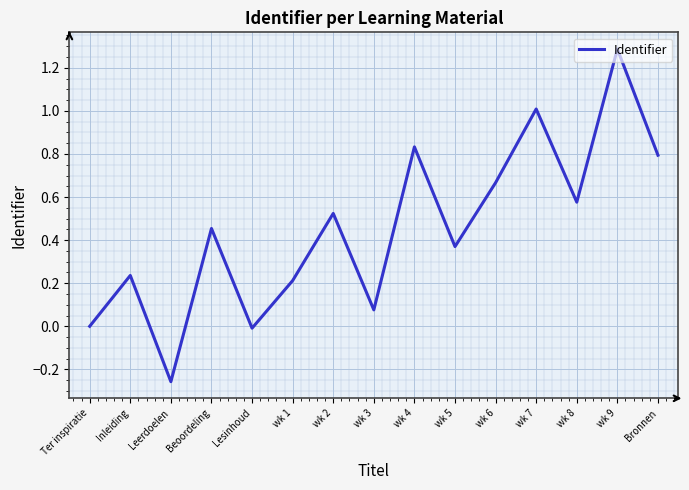

Which has a higher value, wk 1 or wk 6?

wk 6